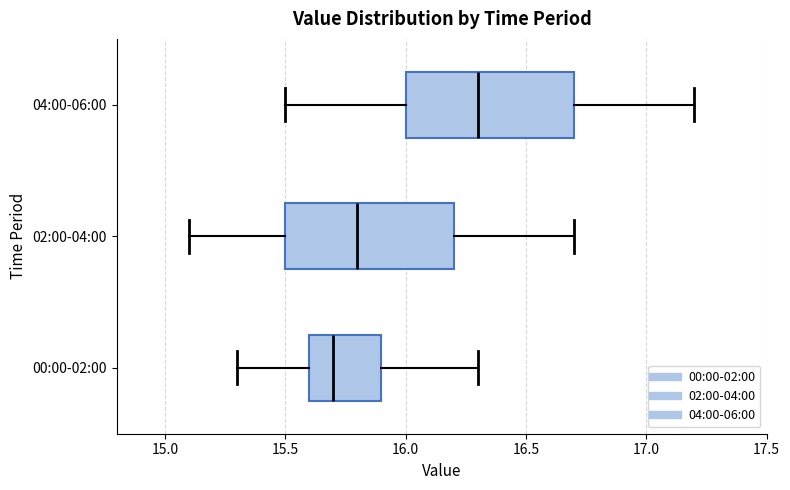

Reading bottom to top, transcribe this box plot: for each box, give where its median line is, the range the box spans, and where its two whiskers end, as read against the x-axis. The values are not printed on the chart, so give them approximately, as read against the axis.

00:00-02:00: median 15.7, box 15.6 to 15.9, whiskers 15.3 to 16.3
02:00-04:00: median 15.8, box 15.5 to 16.2, whiskers 15.1 to 16.7
04:00-06:00: median 16.3, box 16.0 to 16.7, whiskers 15.5 to 17.2